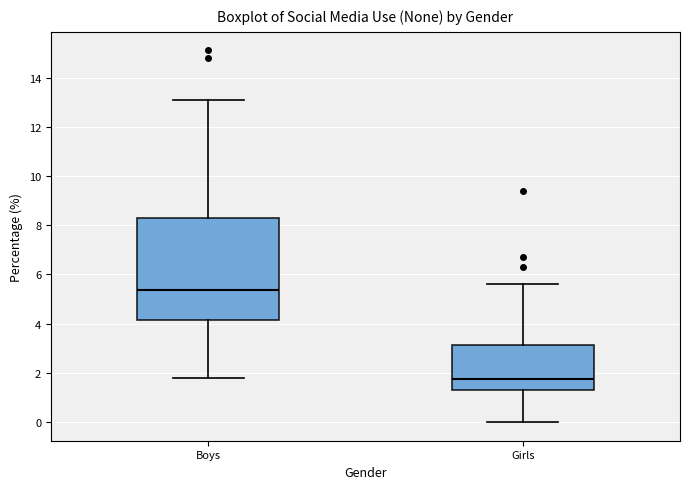

Reading left to right, transcribe this box plot: for each box, give where its median line is, the range the box spans, and where its two whiskers end, as read against the y-axis. The values are not printed on the chart, so give them approximately, as read against the axis.

Boys: median 5.4, box 4.2 to 8.4, whiskers 1.8 to 13.2
Girls: median 1.8, box 1.4 to 3.2, whiskers 0.0 to 5.6